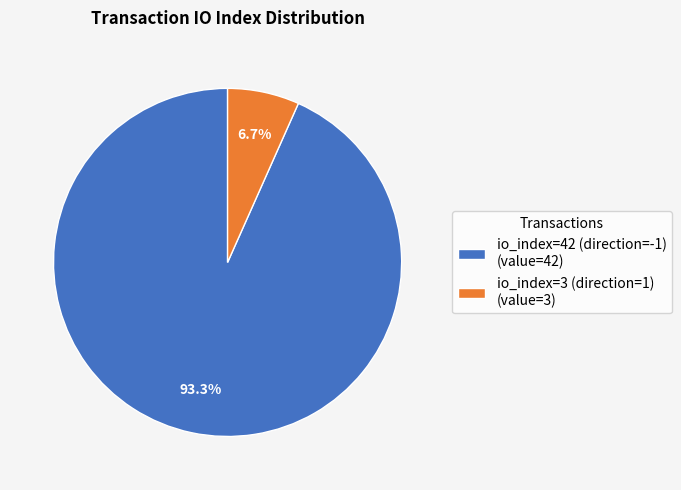

Is there any slice that represents more than half of the pie?

Yes